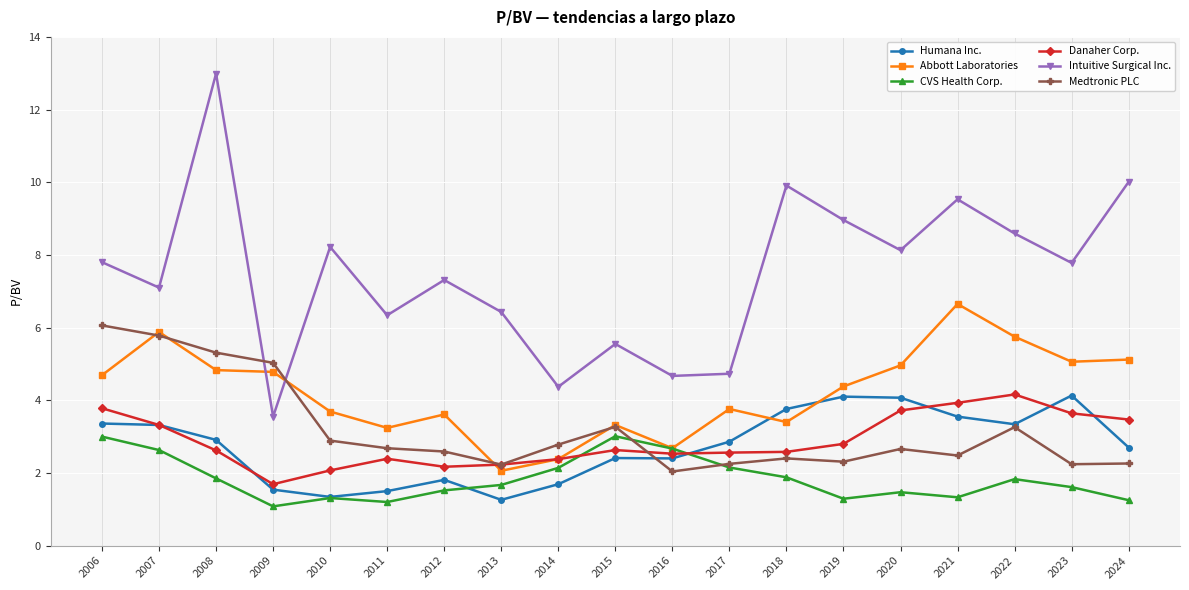

At which label does Abbott Laboratories first exceed 4?

2006